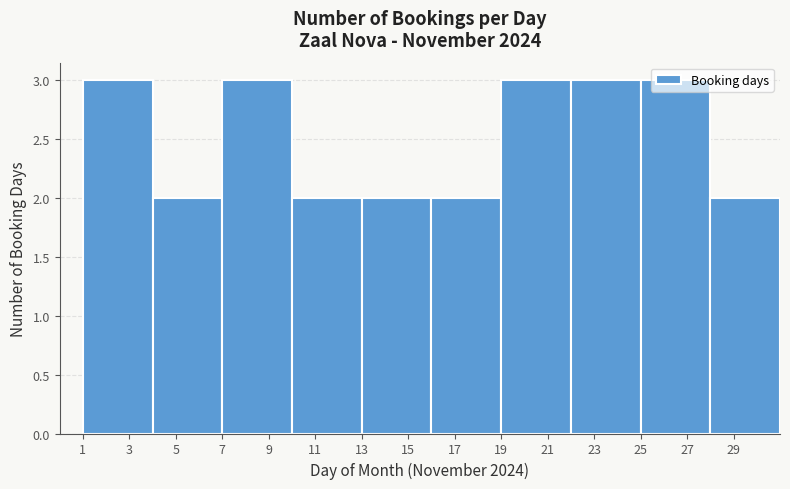

Reading left to right, transcribe this chart: for each bar, give the range it covers on the x-axis and its height. The values are not printed on the chart, so give them approximately, as read against the axis.

1 to 4: 3
4 to 7: 2
7 to 10: 3
10 to 13: 2
13 to 16: 2
16 to 19: 2
19 to 22: 3
22 to 25: 3
25 to 28: 3
28 to 31: 2